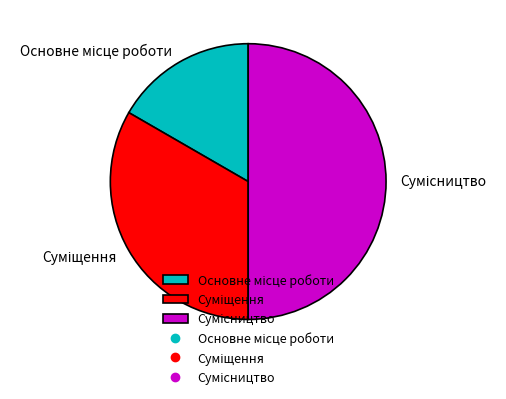

To the nearest percent, what is the average slice percentage?

33%